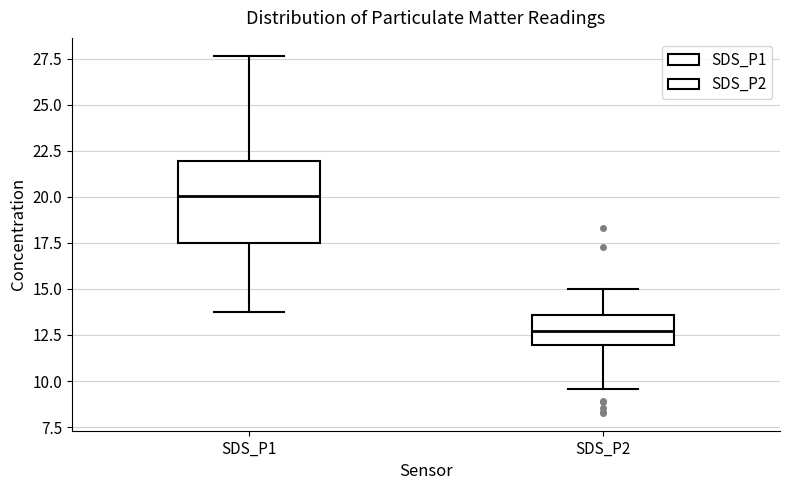

Where is the lower edge of the box for SDS_P1 on the y-axis? The values are not printed on the chart, so give them approximately, as read against the axis.

17.5